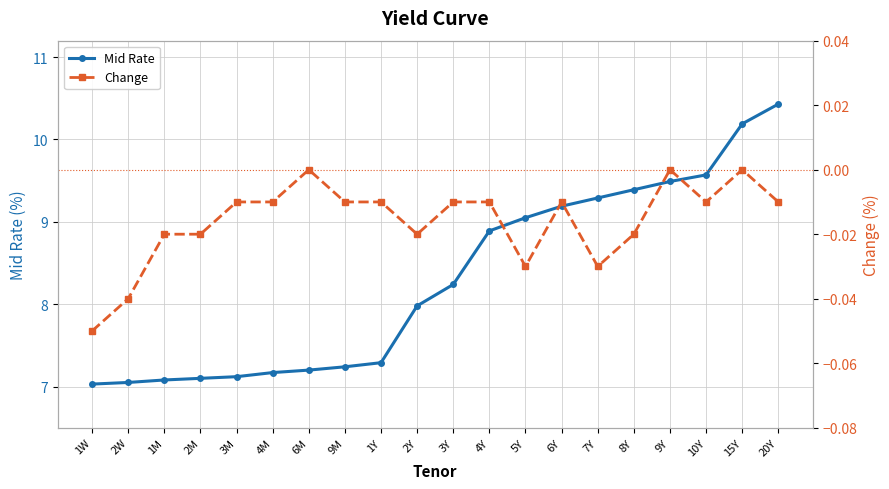

How many distinct data groups are displayed?

2